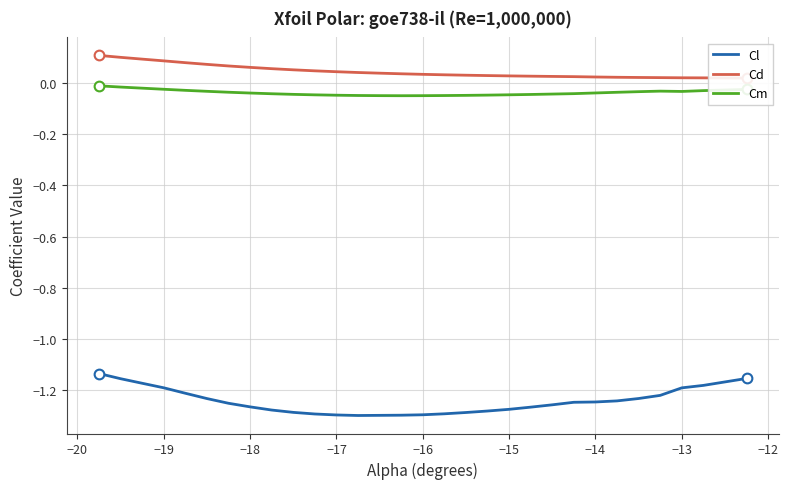

True or false: Cm and Cl intersect in this chart.

False